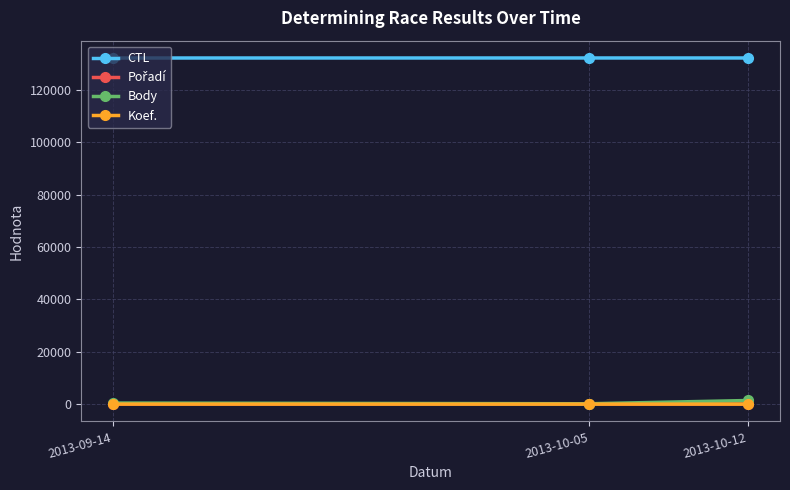

At how many categories does at least one series exceed 92351?

3